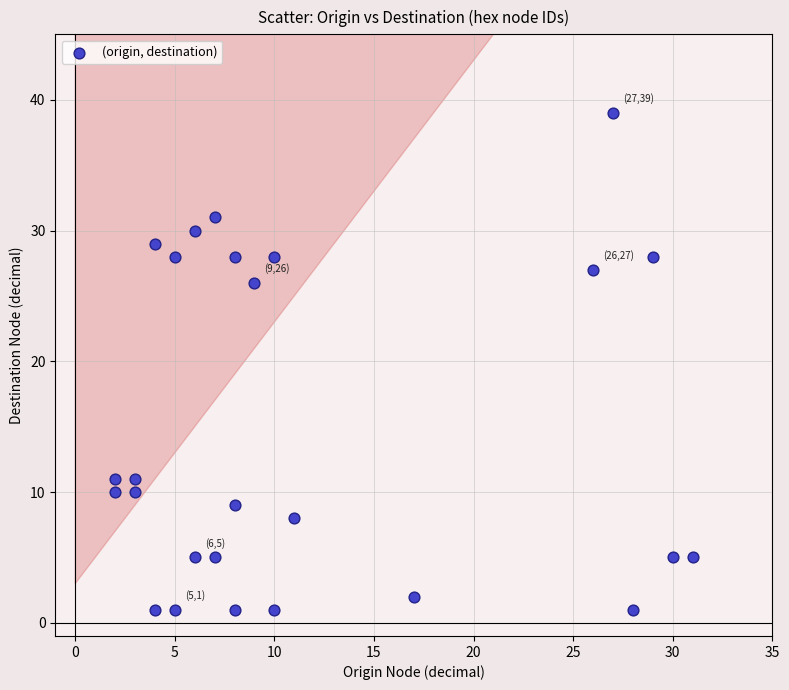

What is the range of Y values (max minus min)?

38